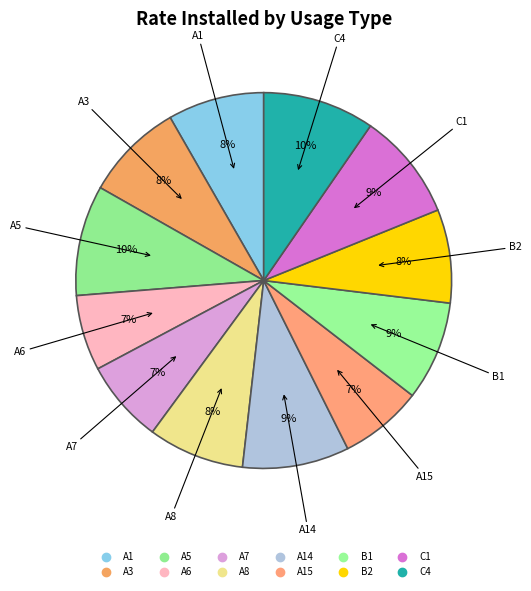

How many segments does this pie chart have?

12